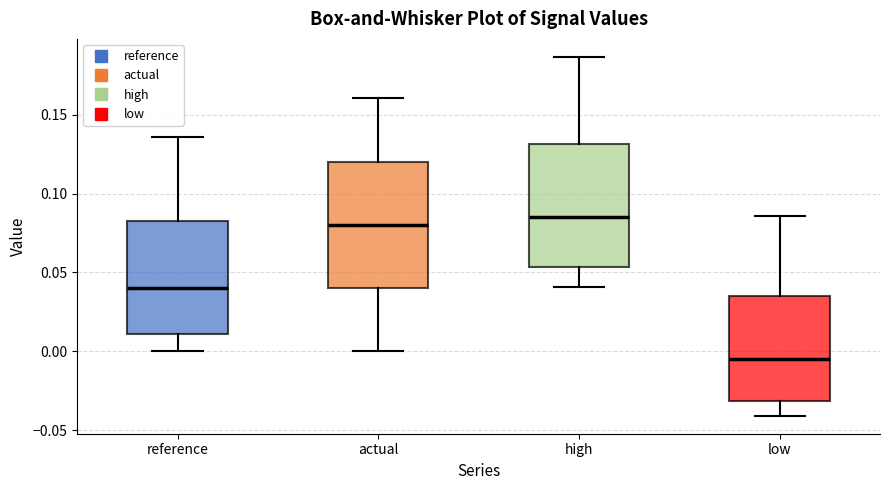

Where does the lower whisker of the box for low end on the y-axis? The values are not printed on the chart, so give them approximately, as read against the axis.

-0.040